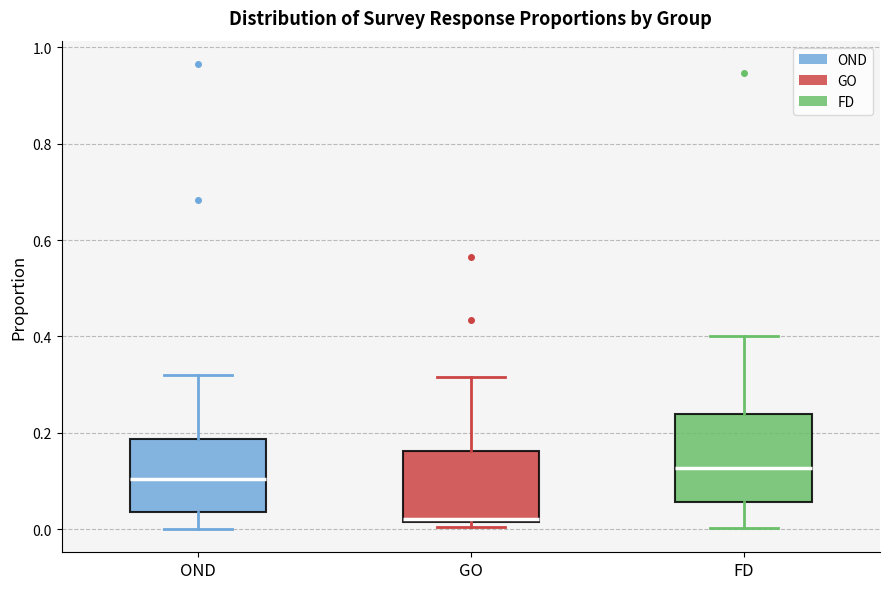

Where is the upper edge of the box for FD on the y-axis? The values are not printed on the chart, so give them approximately, as read against the axis.

0.24